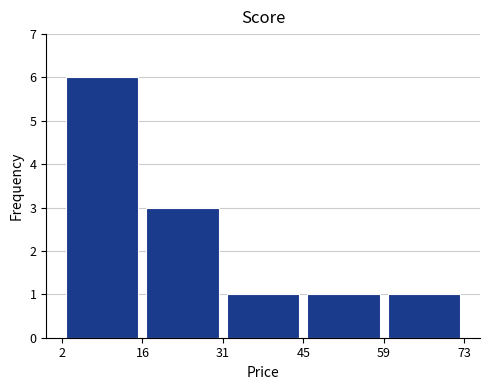

Reading left to right, transcribe this chart: for each bar, give the range it covers on the x-axis and its height. The values are not printed on the chart, so give them approximately, as read against the axis.

2 to 16: 6
16 to 31: 3
31 to 45: 1
45 to 59: 1
59 to 73: 1